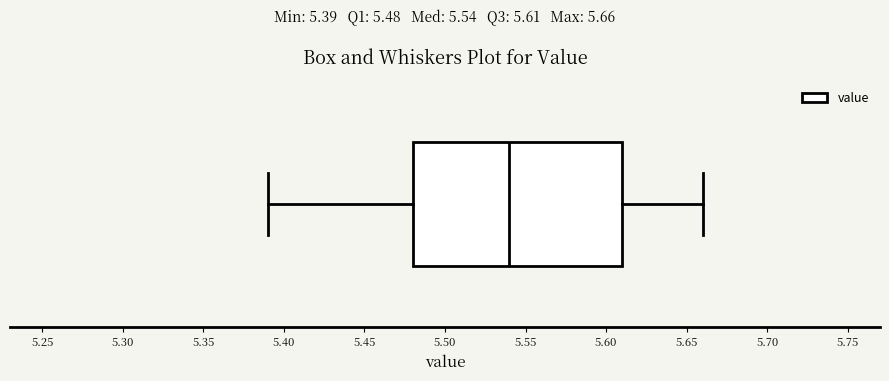

Transcribe this box plot: give where the median line is, the range the box spans, and where the two whiskers end, as read against the x-axis. The values are not printed on the chart, so give them approximately, as read against the axis.

median 5.54, box 5.48 to 5.61, whiskers 5.39 to 5.66